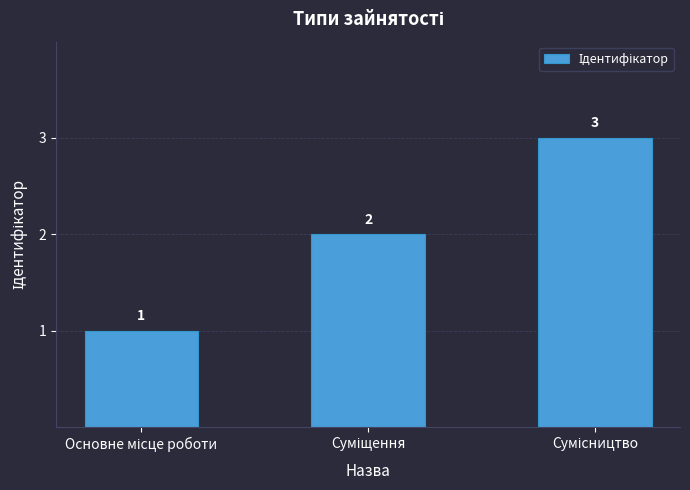

What is the value of the 3rd bar from the left?

3